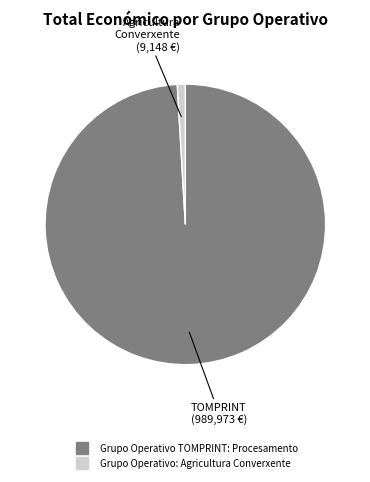

How many slices are in this pie chart?

2